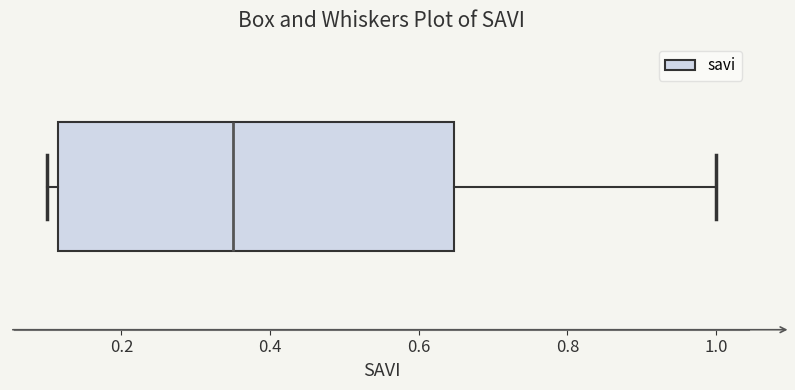

Read this box plot against the x-axis: the position of the median line, the range covered by the box, and the ends of both whiskers. The values are not printed on the chart, so give them approximately, as read against the axis.

median 0.36, box 0.12 to 0.64, whiskers 0.10 to 1.00